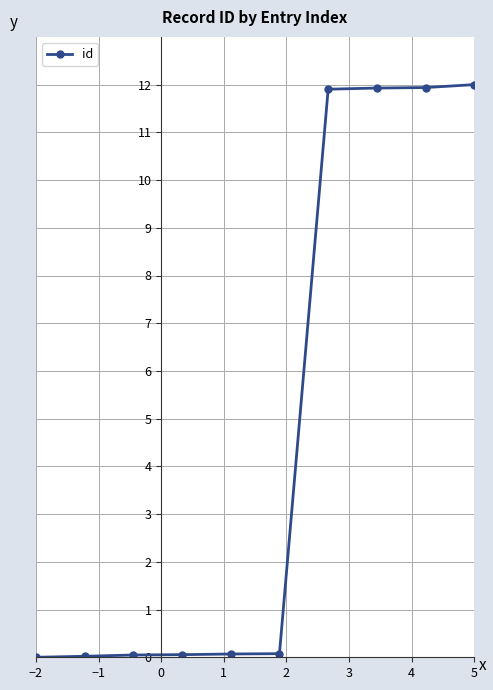

Does the chart have visible grid lines?

Yes